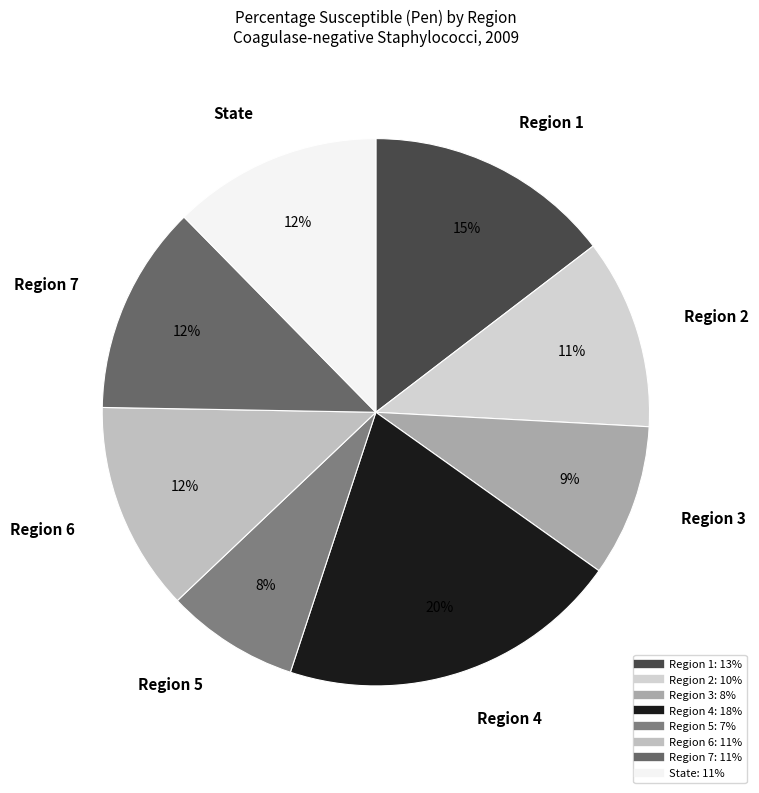

Does Region 4 represent more than half of the total?

No